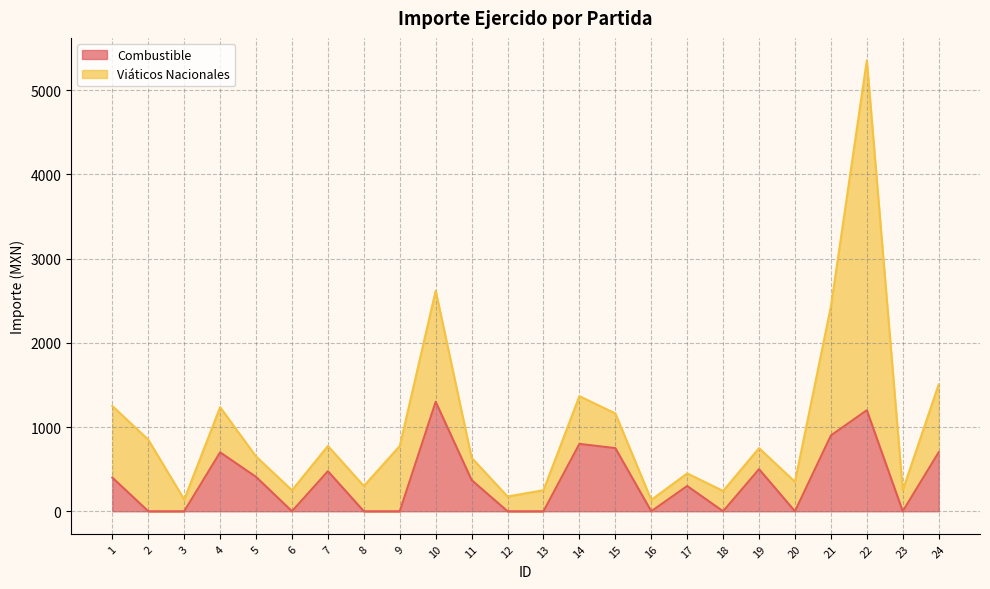

How many lines are shown in the chart?

2